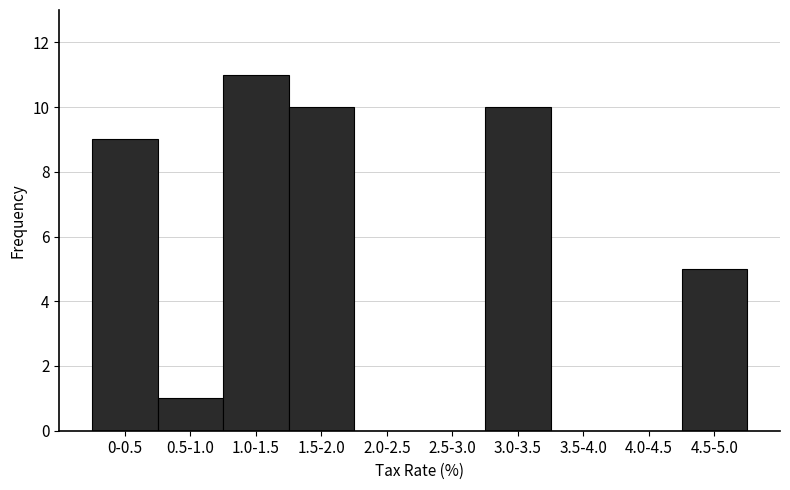

Reading left to right, extract all data points from this chart.

0-0.5=9	0.5-1.0=1	1.0-1.5=11	1.5-2.0=10	2.0-2.5=0	2.5-3.0=0	3.0-3.5=10	3.5-4.0=0	4.0-4.5=0	4.5-5.0=5